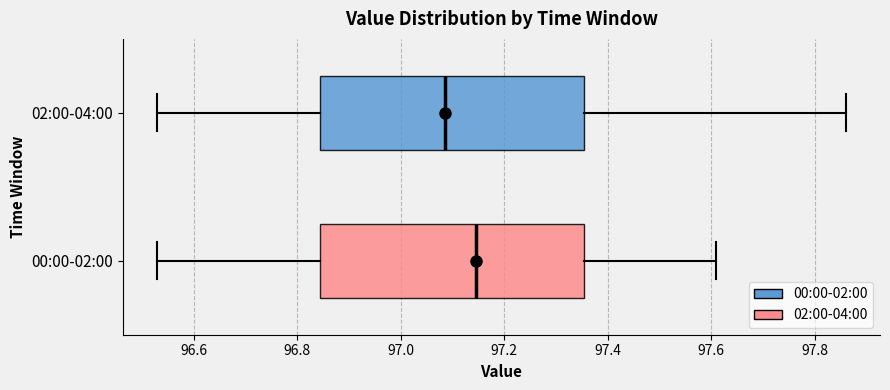

Where does the right whisker of the box for 00:00-02:00 end on the x-axis? The values are not printed on the chart, so give them approximately, as read against the axis.

97.62